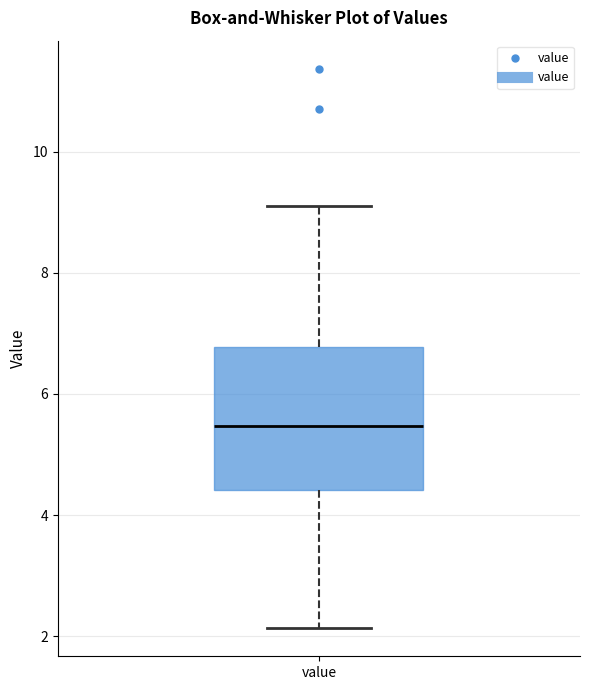

Read this box plot against the y-axis: the position of the median line, the range covered by the box, and the ends of both whiskers. The values are not printed on the chart, so give them approximately, as read against the axis.

median 5.4, box 4.4 to 6.8, whiskers 2.2 to 9.2